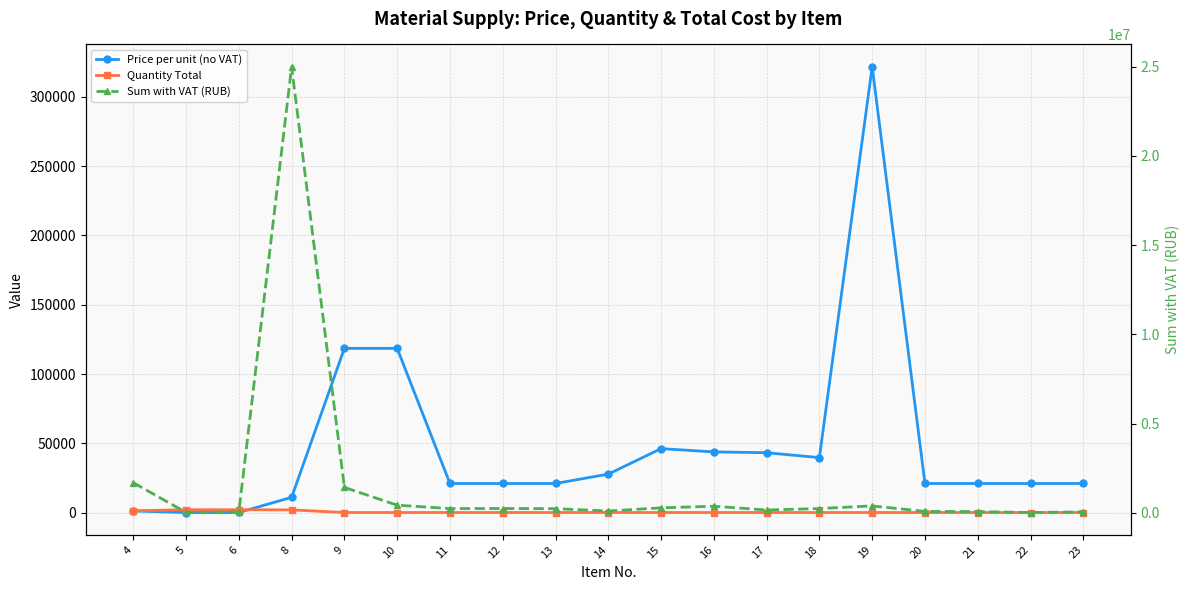

How many lines are shown in the chart?

3